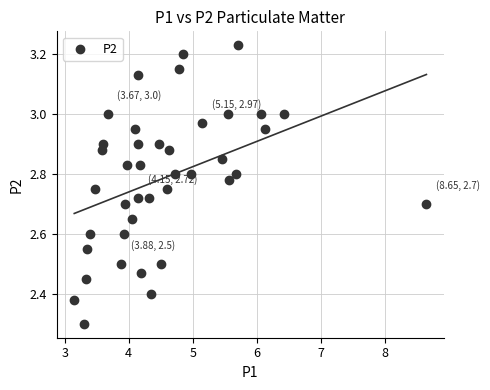

What Y value in the scatter plot is closest to 2?

2.3